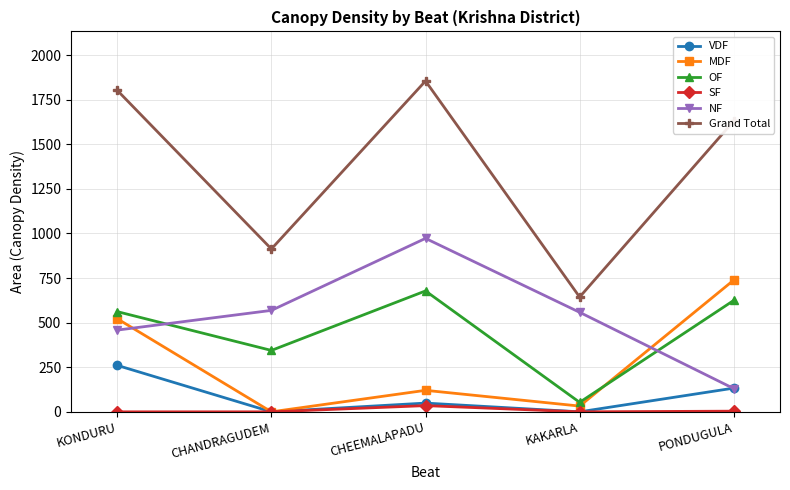

True or false: Grand Total and SF cross at least once.

False